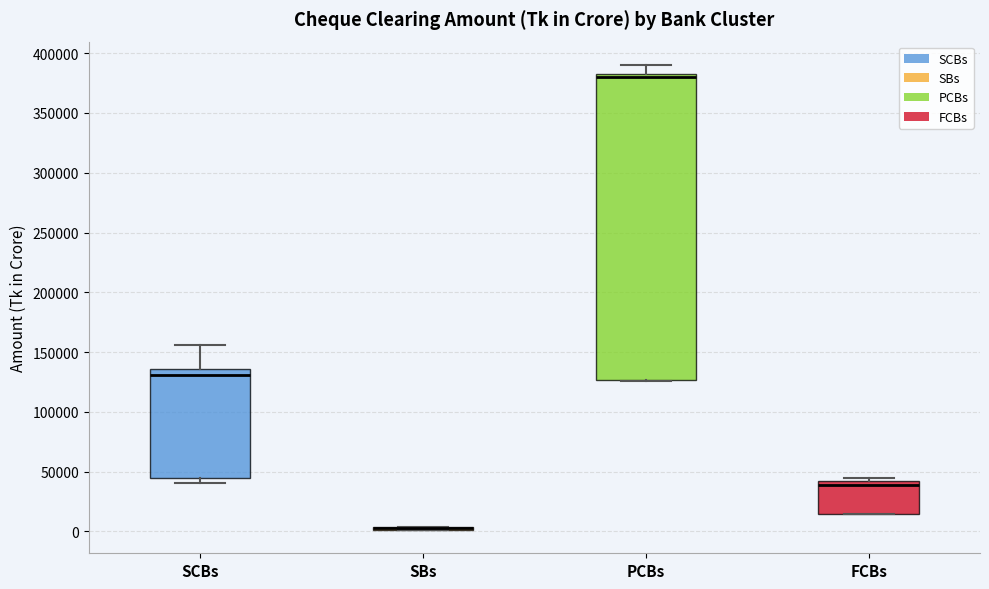

Comparing the boxes themselves (not the whiskers), which one is the tallest?

PCBs